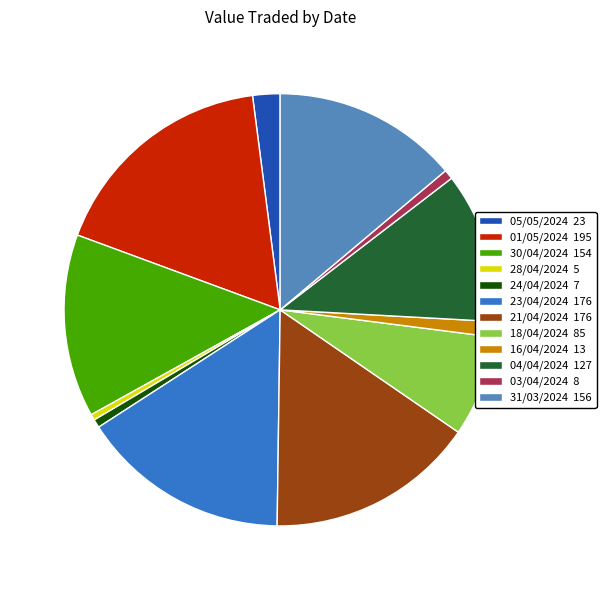

Approximately how many times larger is the value at 04/04/2024 127 compared to 16/04/2024 13?

9.8